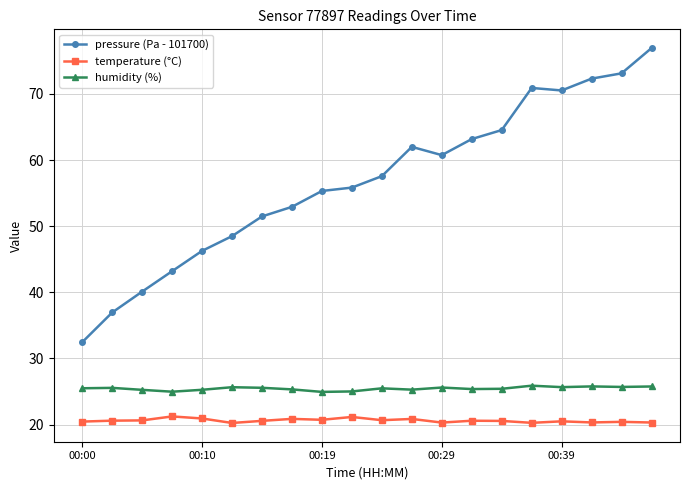

True or false: pressure (Pa - 101700) and humidity (%) cross at least once.

False